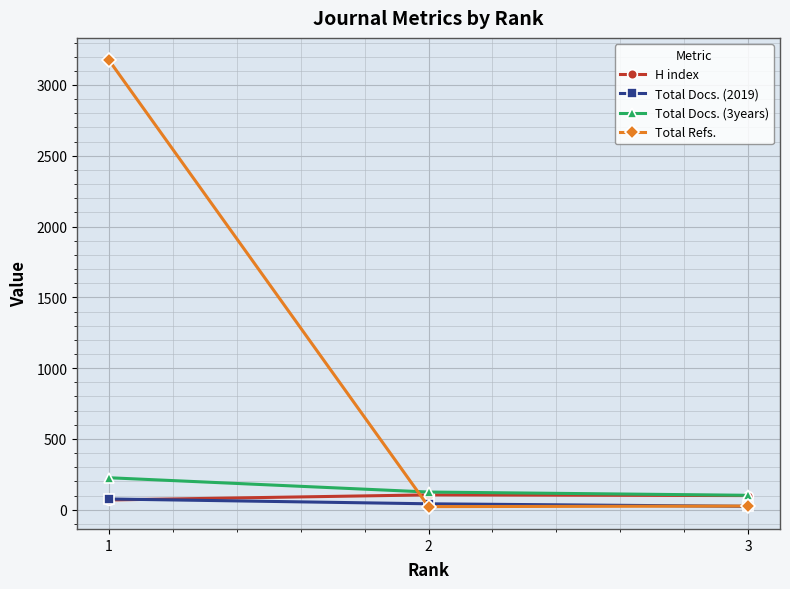

What is the minimum value shown in the chart?

22